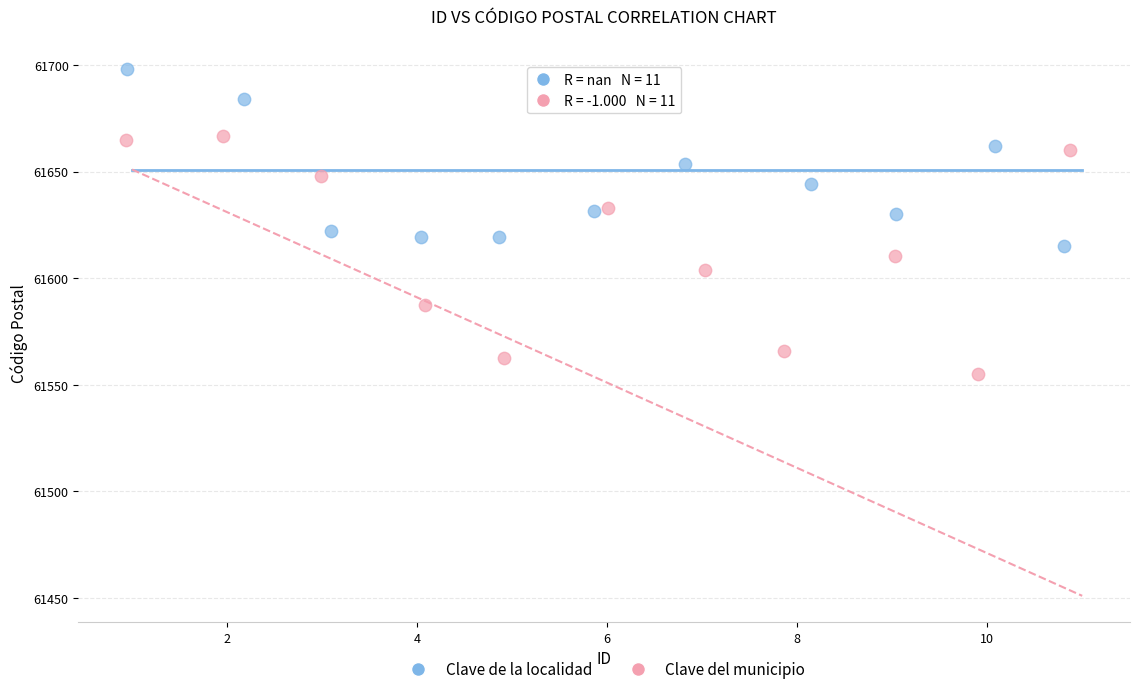

Which series reaches the minimum Y coordinate?

Clave del municipio